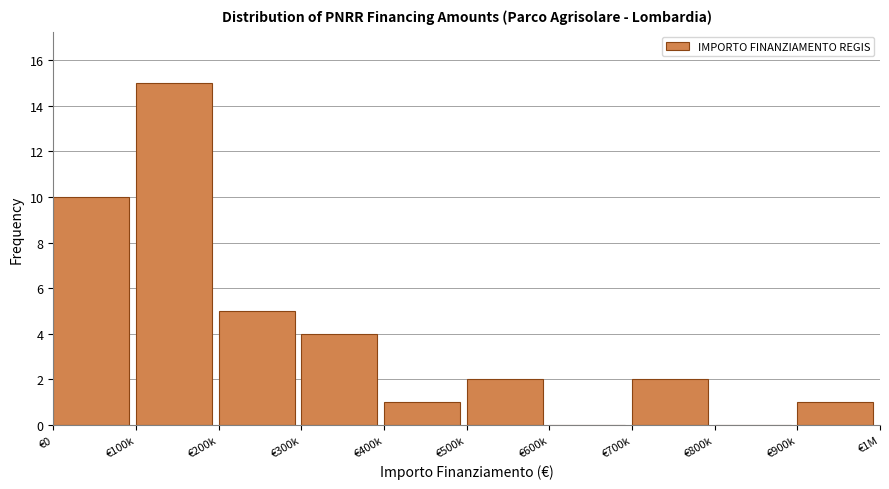

Reading left to right, extract all data points from this chart.

€0=10	€100k=15	€200k=5	€300k=4	€400k=1	€500k=2	€600k=0	€700k=2	€800k=0	€900k=1